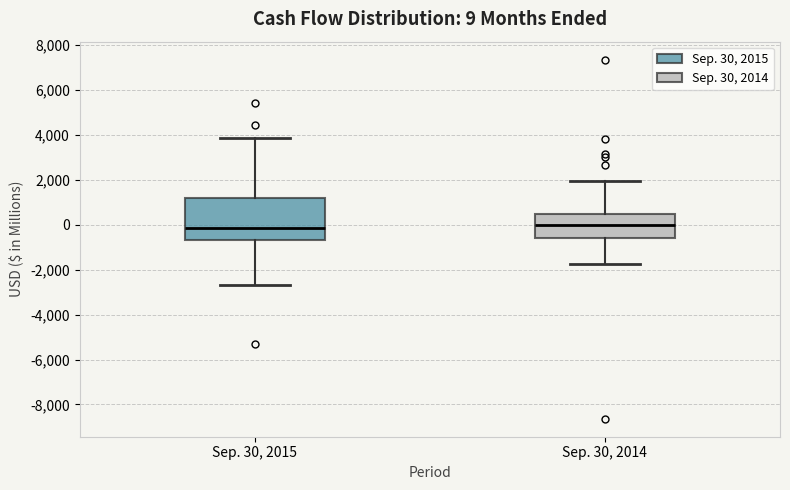

Which box is the tallest, from its lower edge to its upper edge?

Sep. 30, 2015